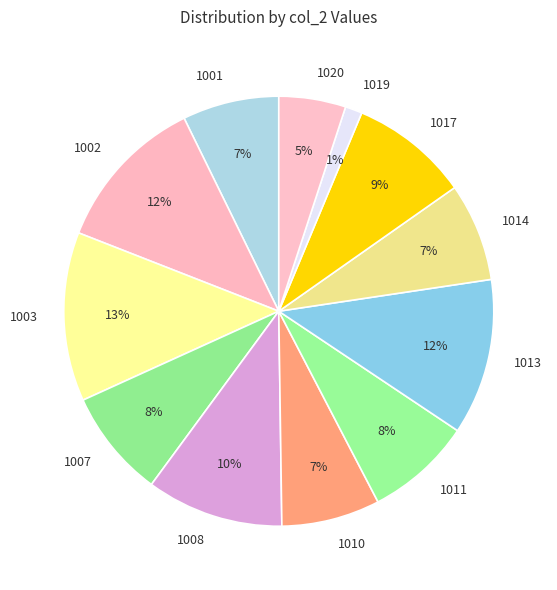

To the nearest percent, what percentage of the pie is 1003?

13%